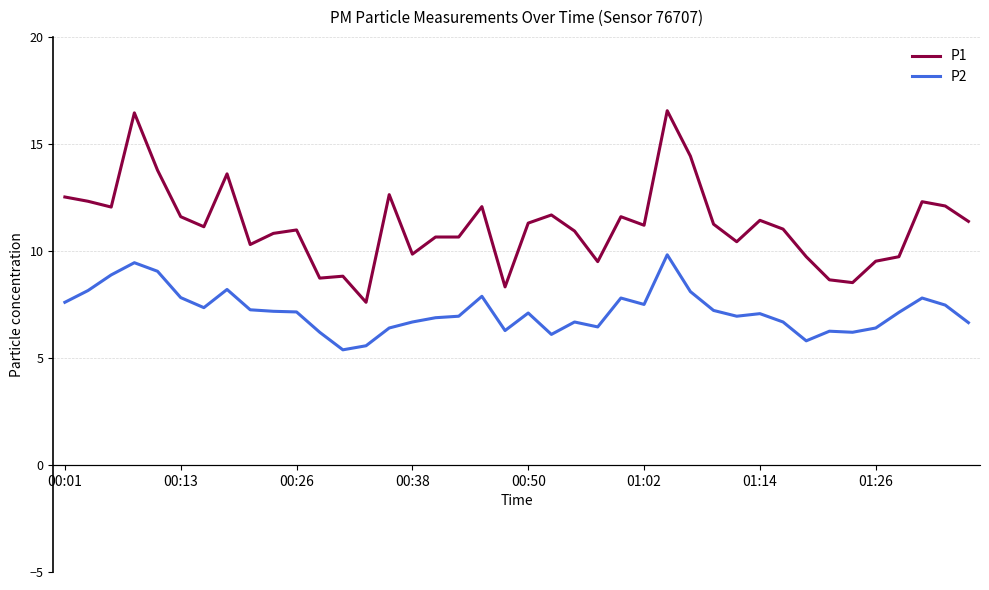

Which series has the widest spread of values?

P1